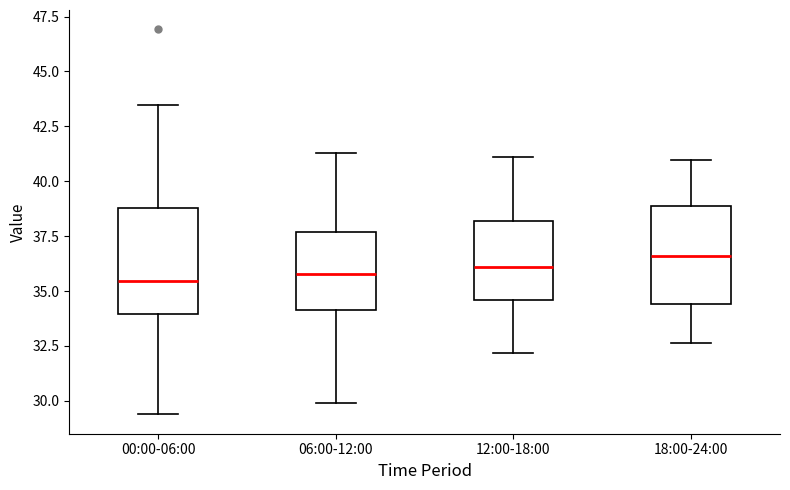

Reading left to right, transcribe this box plot: for each box, give where its median line is, the range the box spans, and where its two whiskers end, as read against the y-axis. The values are not printed on the chart, so give them approximately, as read against the axis.

00:00-06:00: median 35.5, box 34.0 to 39.0, whiskers 29.5 to 43.5
06:00-12:00: median 36.0, box 34.0 to 37.5, whiskers 30.0 to 41.5
12:00-18:00: median 36.0, box 34.5 to 38.0, whiskers 32.0 to 41.0
18:00-24:00: median 36.5, box 34.5 to 39.0, whiskers 32.5 to 41.0